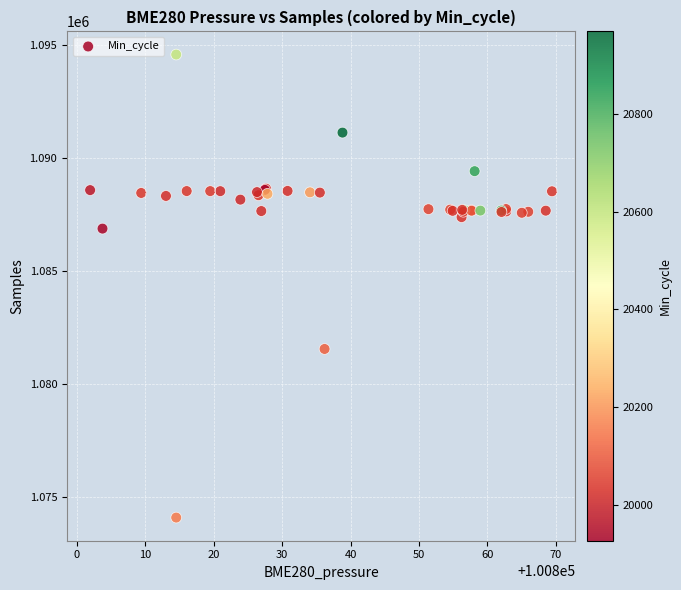

What Y value in the scatter plot is closest to 1084337?

1086882